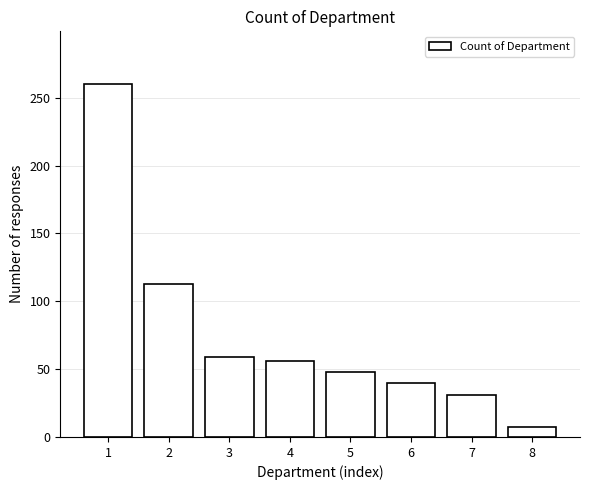

Reading right to left, transcribe all the data shown in this chart.

8=7	7=31	6=40	5=48	4=56	3=59	2=113	1=260